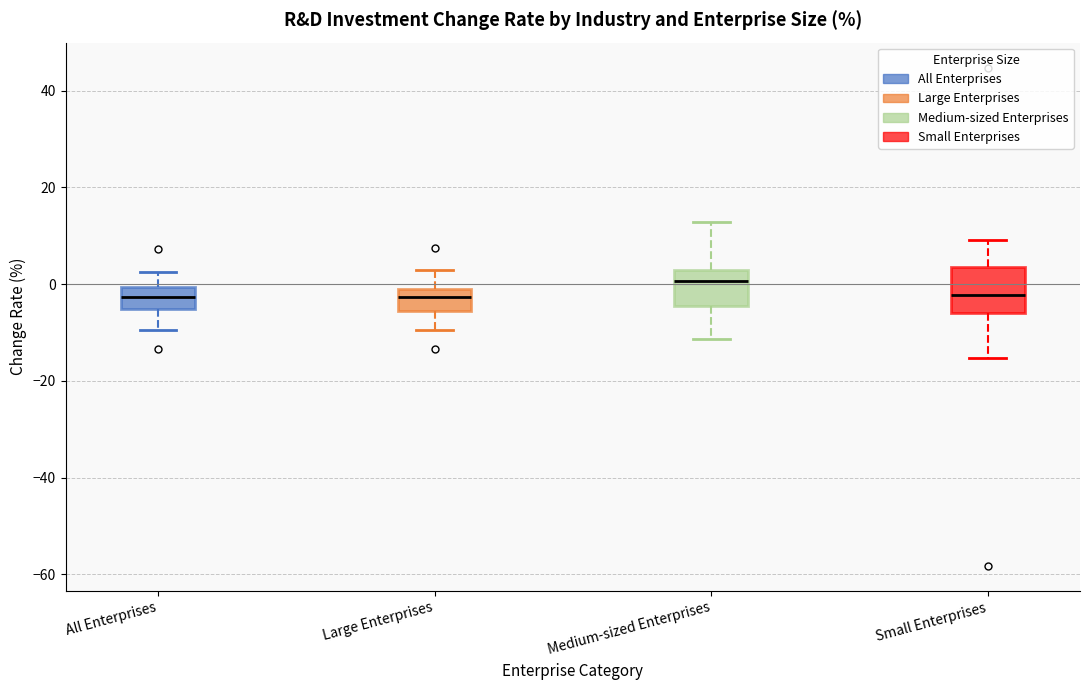

Reading left to right, transcribe this box plot: for each box, give where its median line is, the range the box spans, and where its two whiskers end, as read against the y-axis. The values are not printed on the chart, so give them approximately, as read against the axis.

All Enterprises: median -2, box -6 to 0, whiskers -10 to 2
Large Enterprises: median -2, box -6 to 0, whiskers -10 to 4
Medium-sized Enterprises: median 0, box -4 to 4, whiskers -12 to 12
Small Enterprises: median -2, box -6 to 4, whiskers -16 to 10